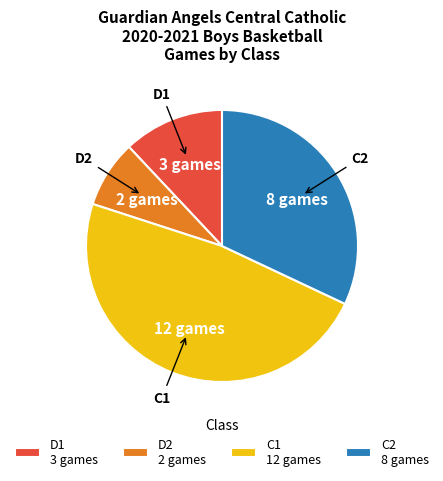

Is there a majority slice in this chart?

No